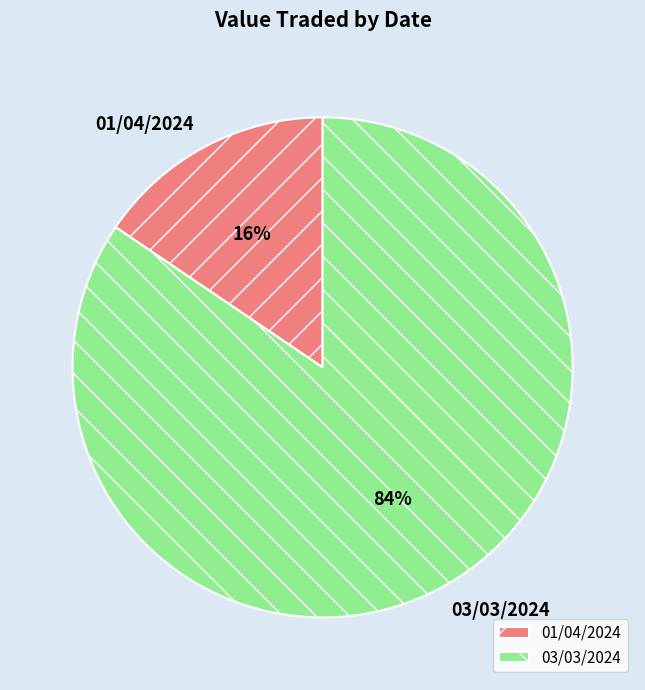

What percentage is the 03/03/2024 slice, to the nearest percent?

84%